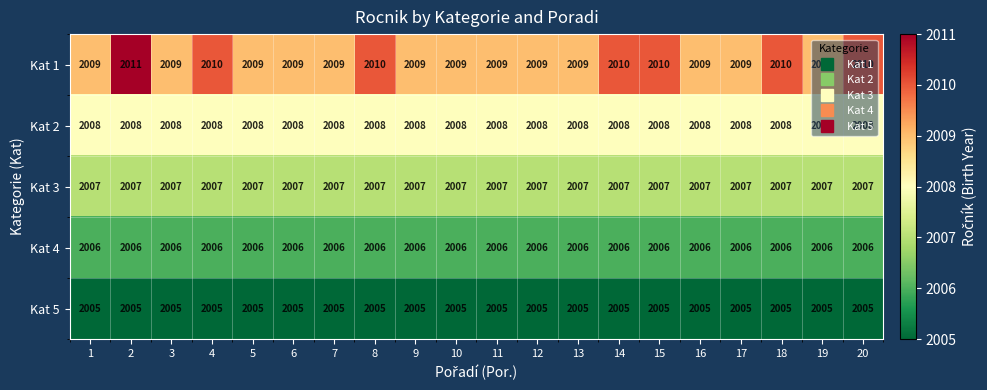

List the series in order of their peak value, lowest first.

Kat 5, Kat 4, Kat 3, Kat 2, Kat 1